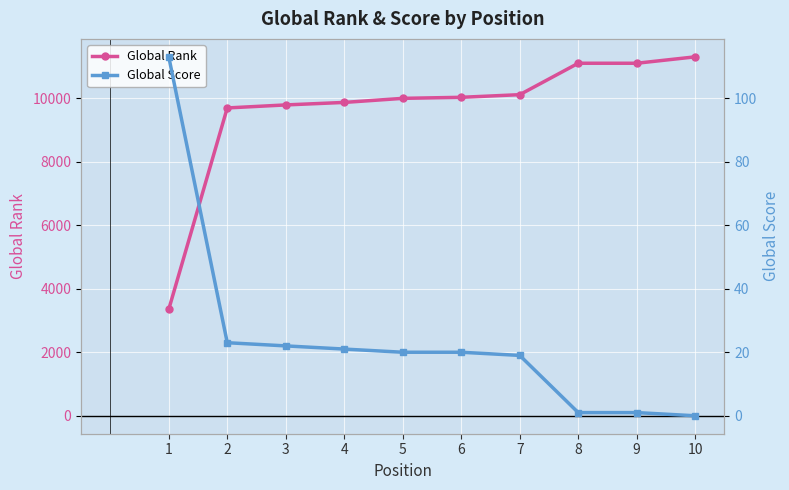

True or false: Global Rank has more than 1 interior local peaks.

False